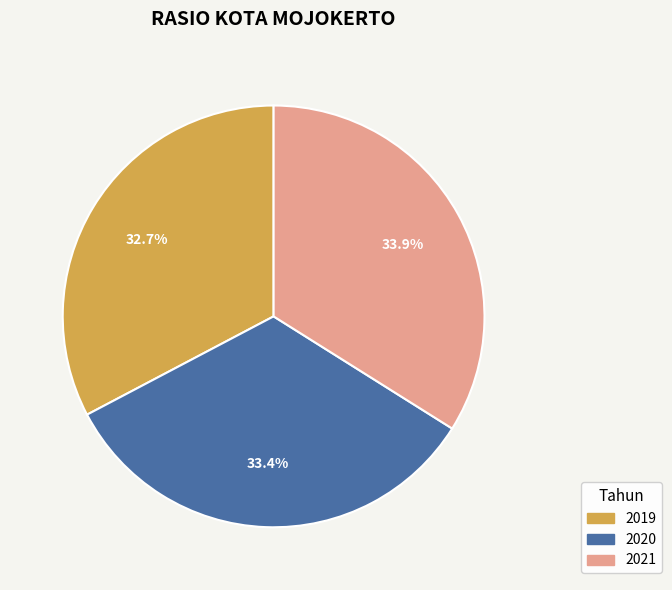

What is the smallest slice in the pie chart?

2019